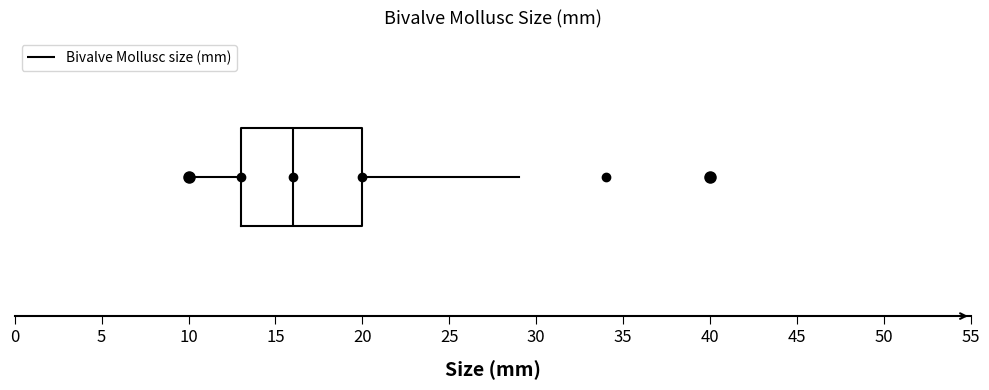

Where is the left edge of the box on the x-axis? The values are not printed on the chart, so give them approximately, as read against the axis.

13